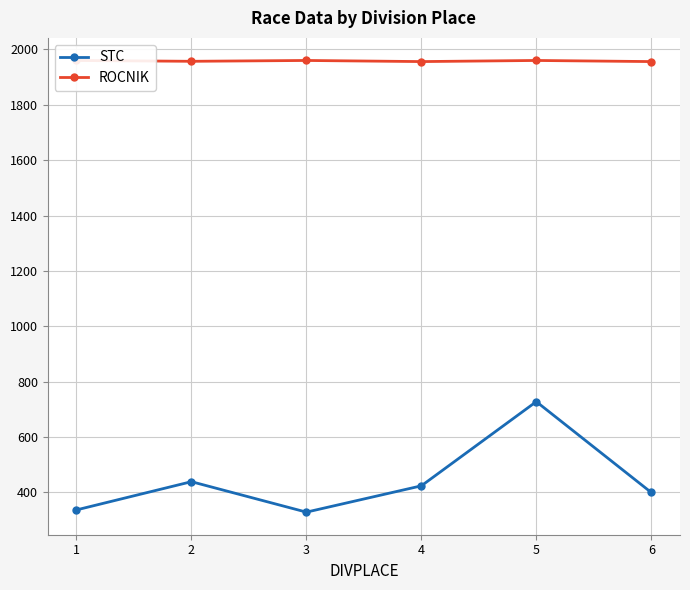

Is it true that ROCNIK equals 3405 at 5?

False